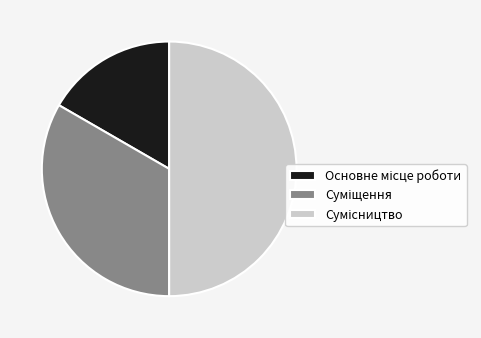

Is the sum of Сумісництво and Суміщення greater than half?

Yes